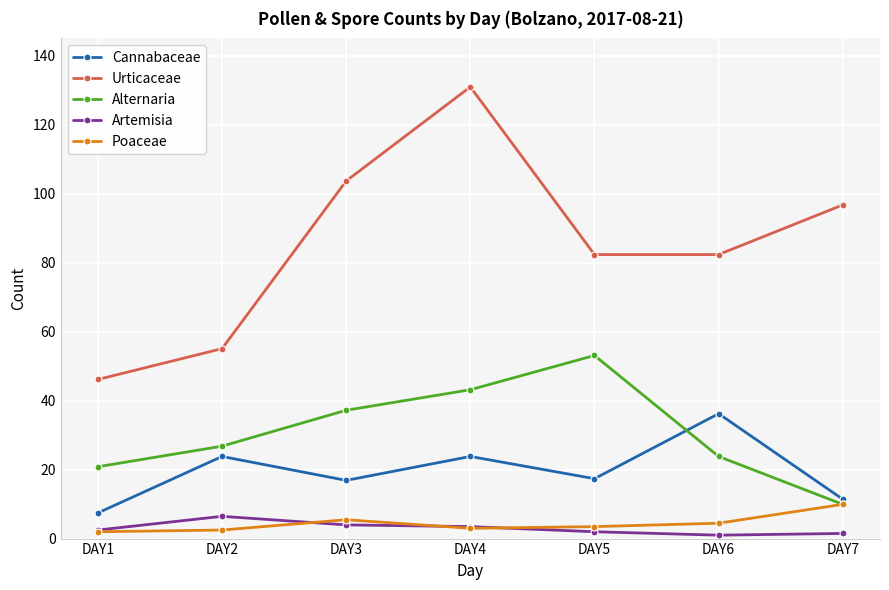

What is the lowest value of the Alternaria series?

9.9